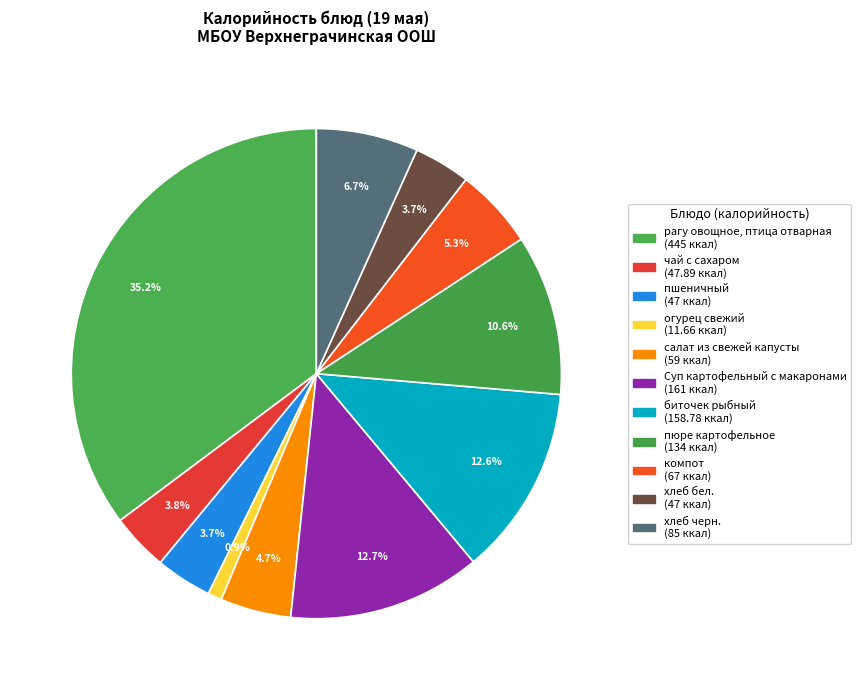

To the nearest percent, what is the average slice percentage?

9%